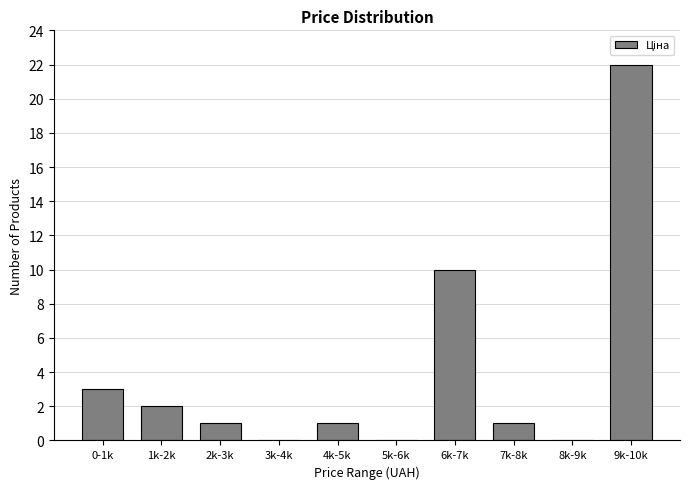

Reading left to right, transcribe all the data shown in this chart.

0-1k=3	1k-2k=2	2k-3k=1	3k-4k=0	4k-5k=1	5k-6k=0	6k-7k=10	7k-8k=1	8k-9k=0	9k-10k=22